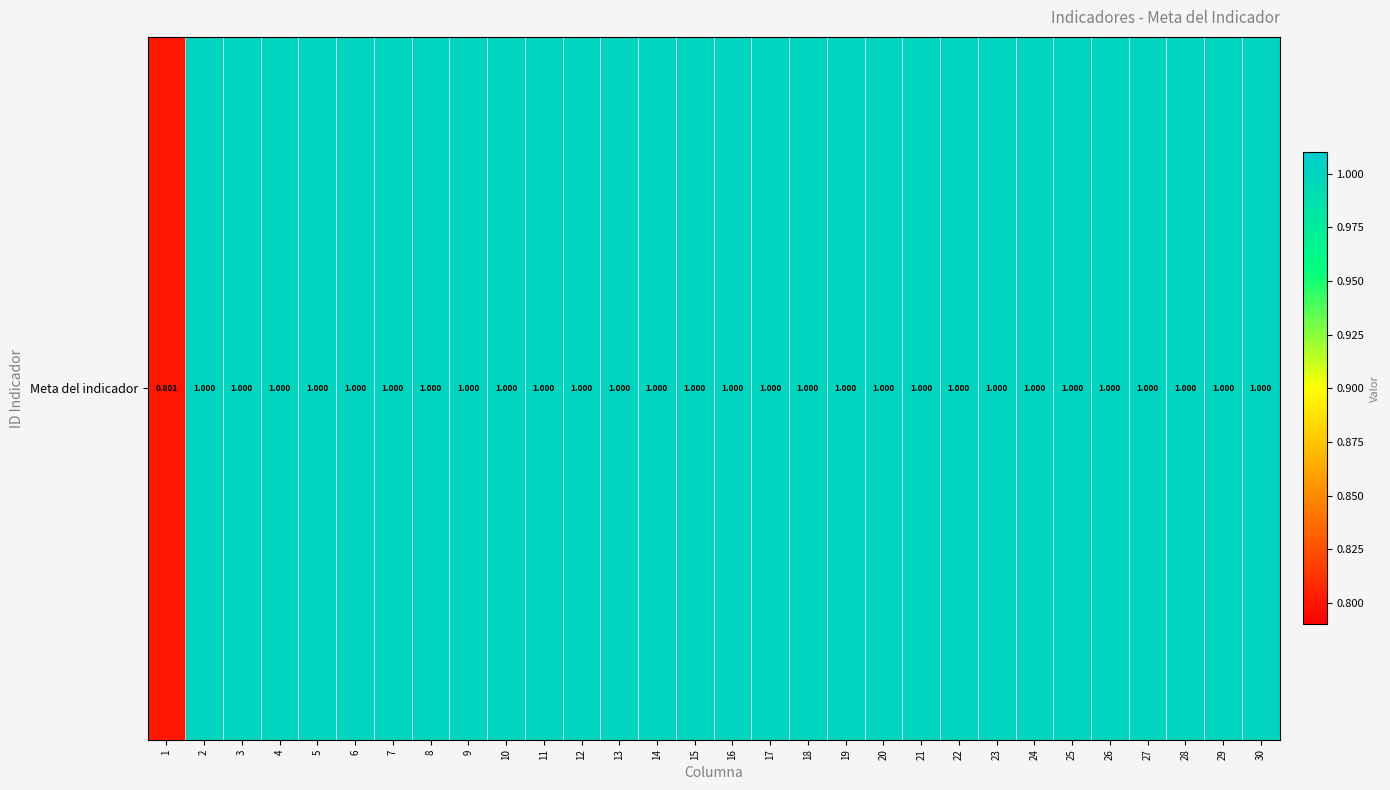

Count the number of categories in the chart.

30